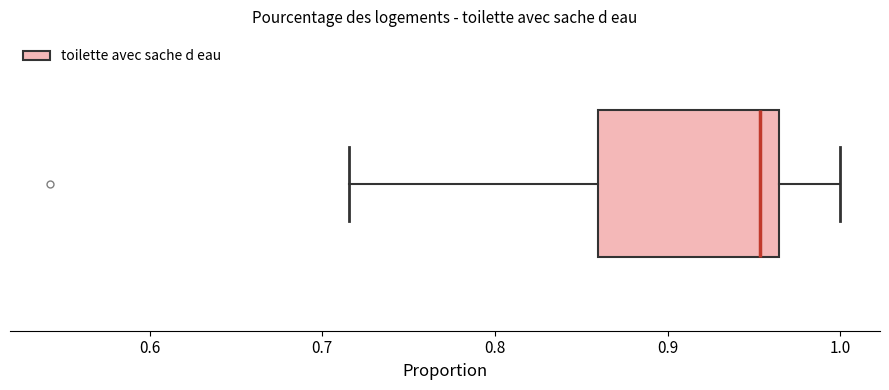

Where is the right edge of the box on the x-axis? The values are not printed on the chart, so give them approximately, as read against the axis.

0.96